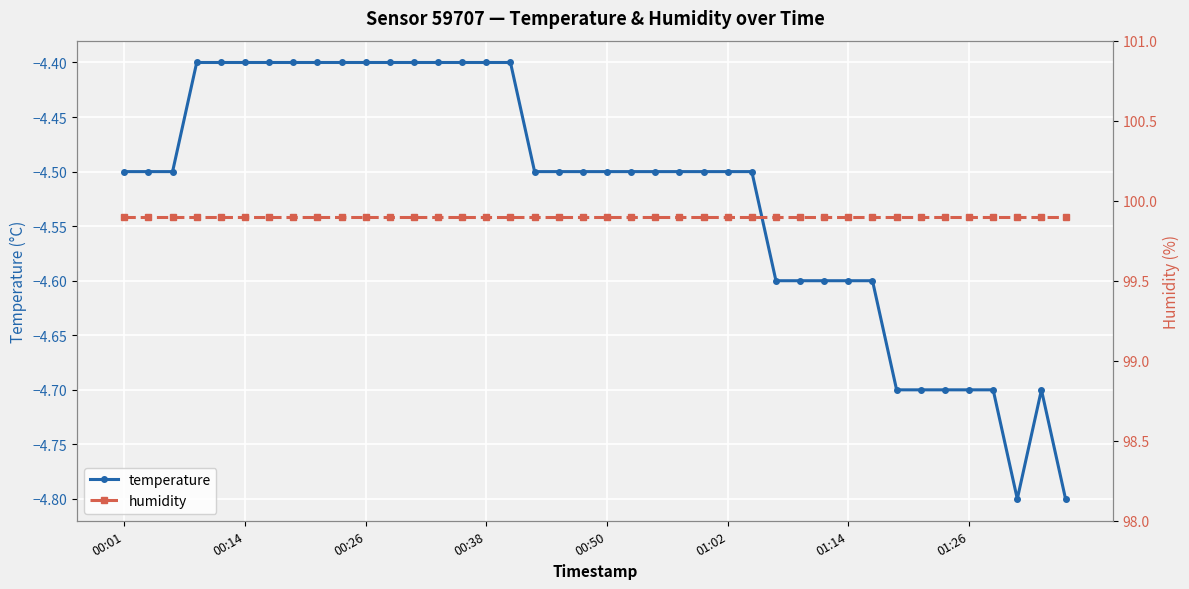

At how many categories does at least one series exceed 48?

40